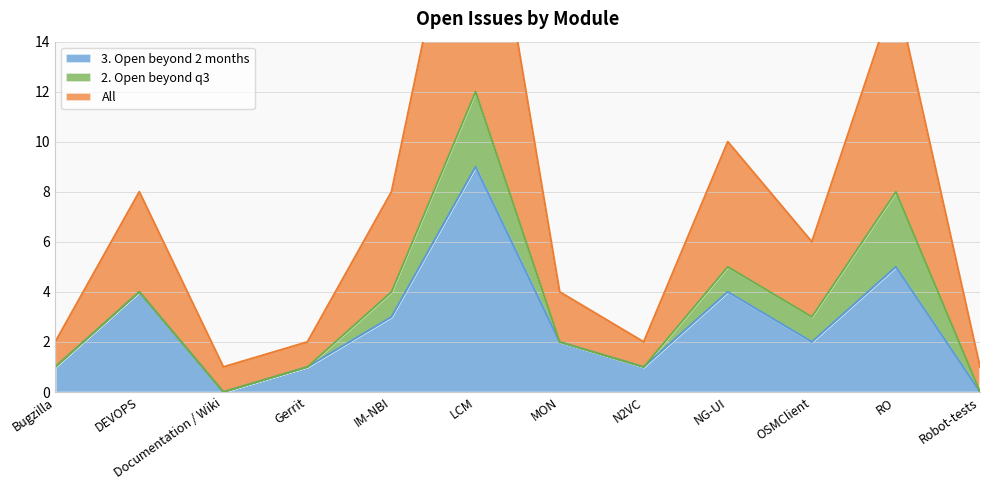

What is the label of the 1st point from the left?

Bugzilla